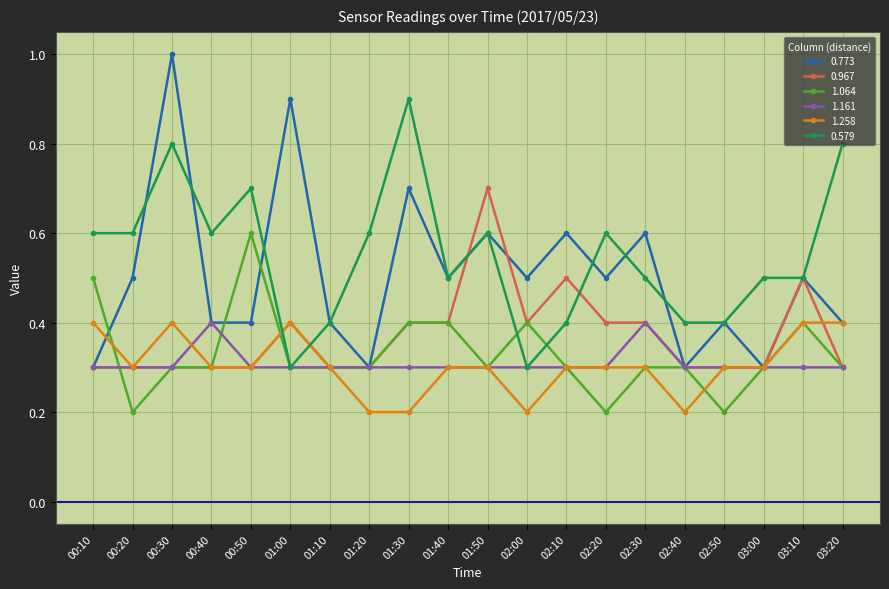

What is the label of the 15th point from the right?

01:00